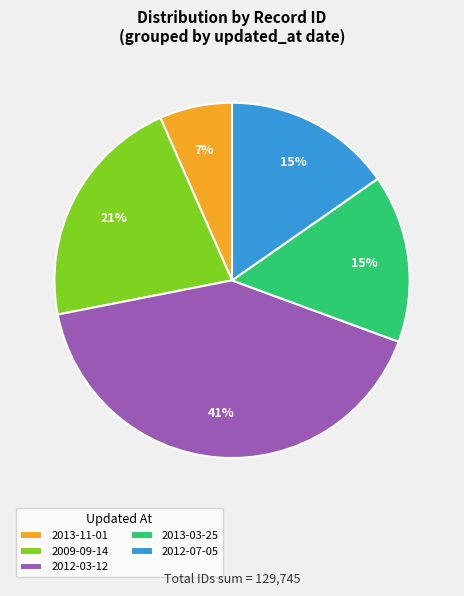

Which has a higher value, 2012-07-05 or 2013-11-01?

2012-07-05